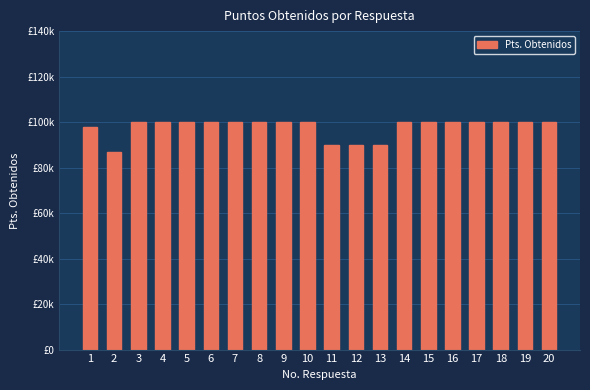

Which has a higher value, 6 or 1?

6